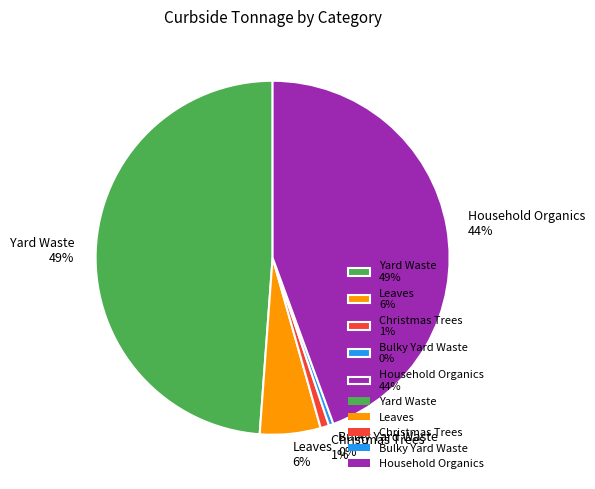

Does Leaves account for over 50% of the chart?

No